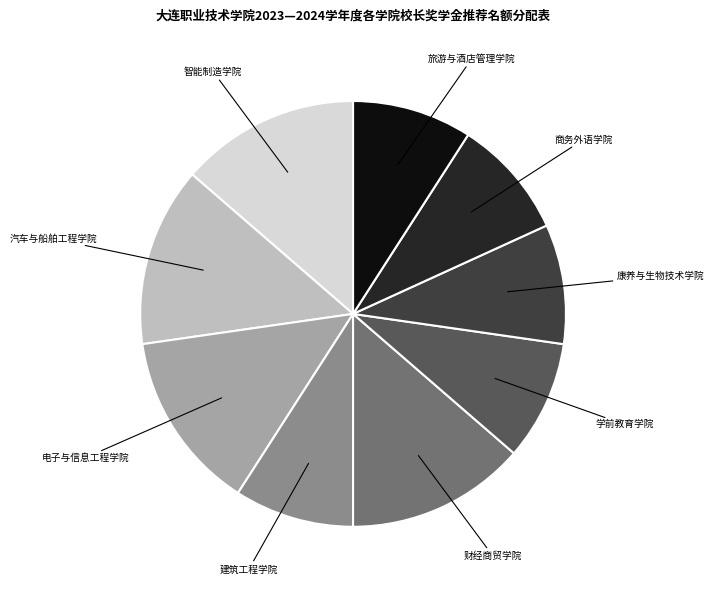

Combined, do 电子与信息工程学院 and 汽车与船舶工程学院 account for over 50%?

No